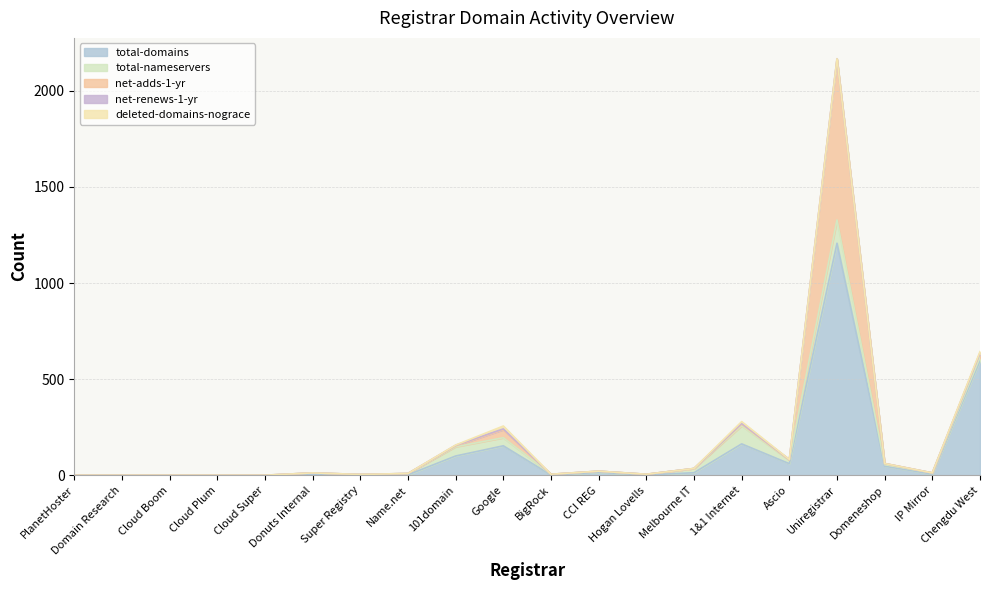

What is the label of the 1st point from the left?

PlanetHoster